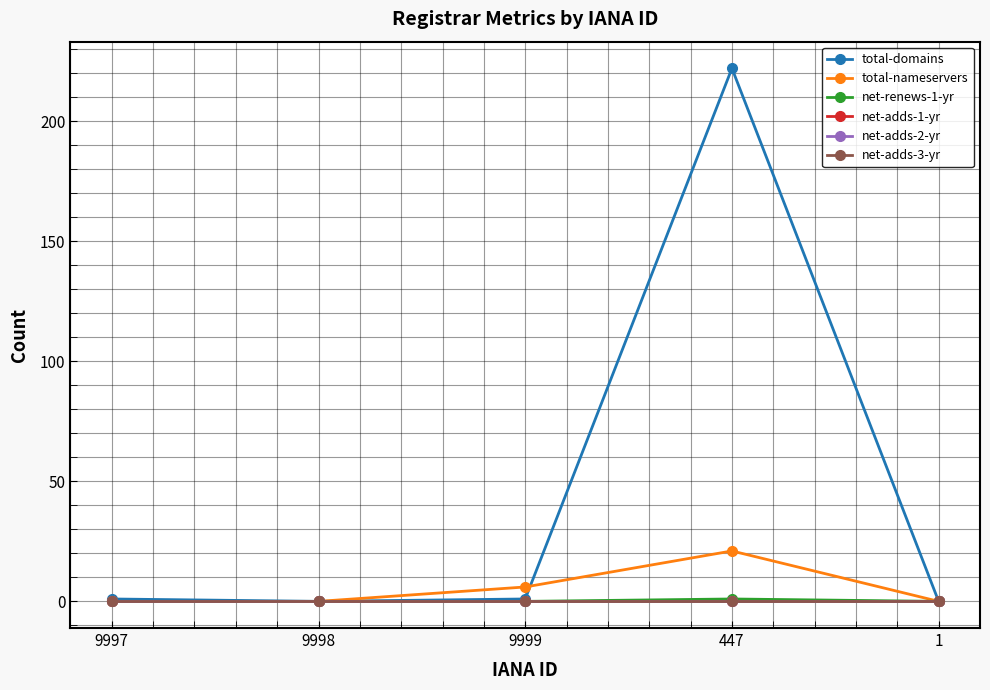

In net-renews-1-yr, how many points are higher than both neighbors (excluding endpoints)?

1